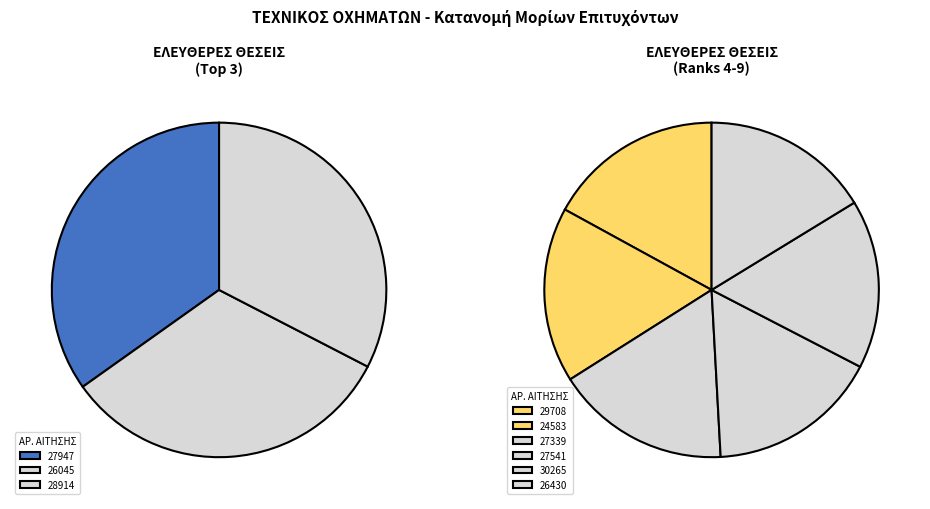

What is the change in value from 24583 to 27541?

-600